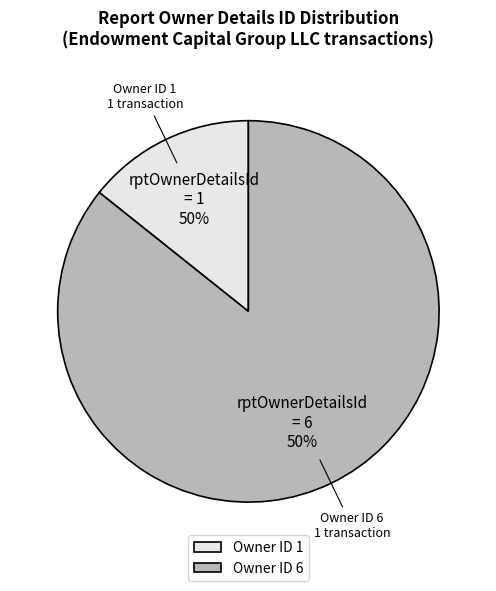

What portion of the pie excludes 1?

85.7%